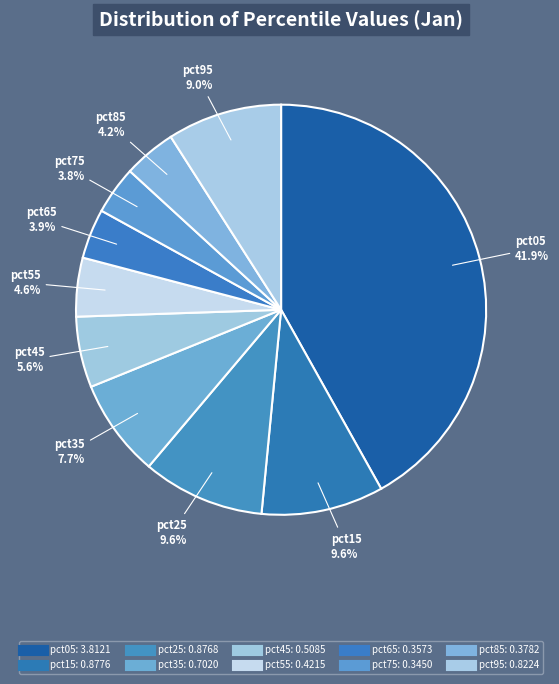

How many segments does this pie chart have?

10